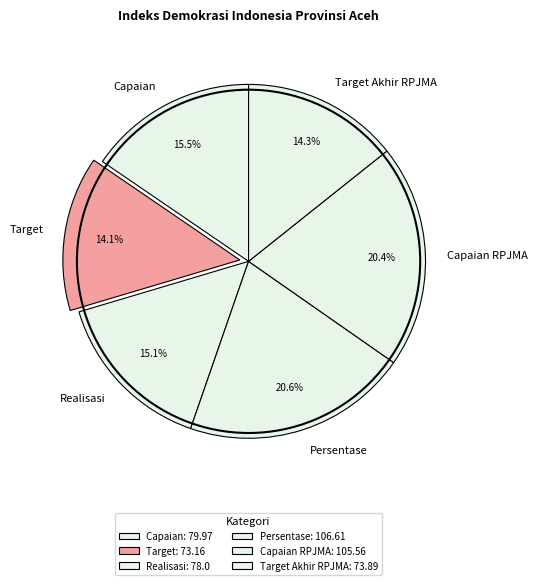

Does any single category account for the majority?

No